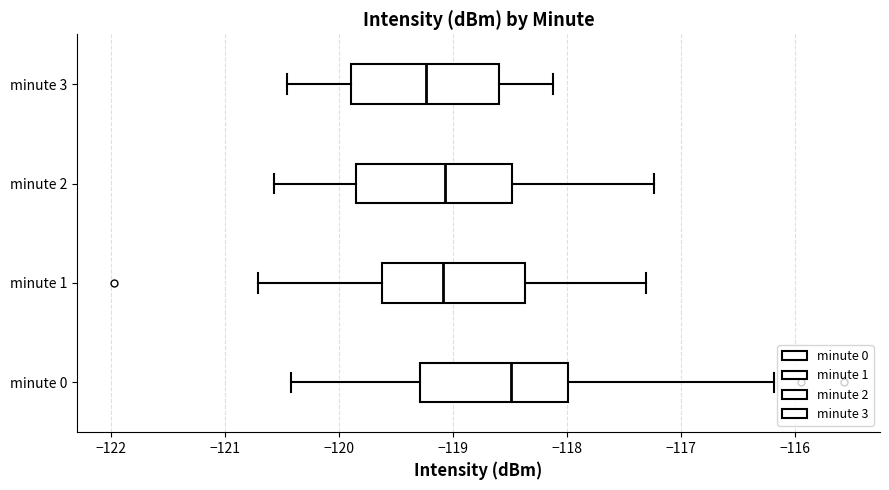

Reading bottom to top, transcribe this box plot: for each box, give where its median line is, the range the box spans, and where its two whiskers end, as read against the x-axis. The values are not printed on the chart, so give them approximately, as read against the axis.

minute 0: median -118.5, box -119.3 to -118.0, whiskers -120.4 to -116.2
minute 1: median -119.1, box -119.6 to -118.4, whiskers -120.7 to -117.3
minute 2: median -119.1, box -119.9 to -118.5, whiskers -120.6 to -117.2
minute 3: median -119.2, box -119.9 to -118.6, whiskers -120.5 to -118.1